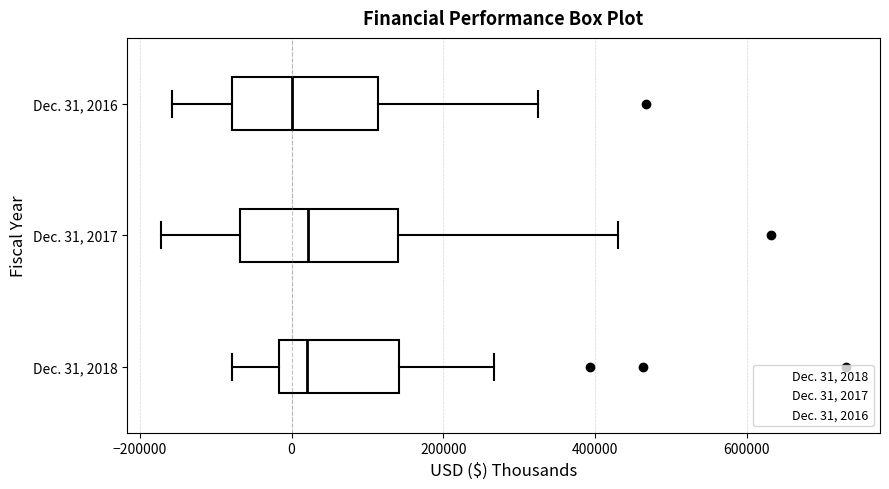

Reading bottom to top, read every box against the x-axis: the position of its median line, the range the box covers, and the ends of its whiskers. The values are not printed on the chart, so give them approximately, as read against the axis.

Dec. 31, 2018: median 20000, box -20000 to 140000, whiskers -80000 to 260000
Dec. 31, 2017: median 20000, box -60000 to 140000, whiskers -180000 to 440000
Dec. 31, 2016: median 0, box -80000 to 120000, whiskers -160000 to 320000